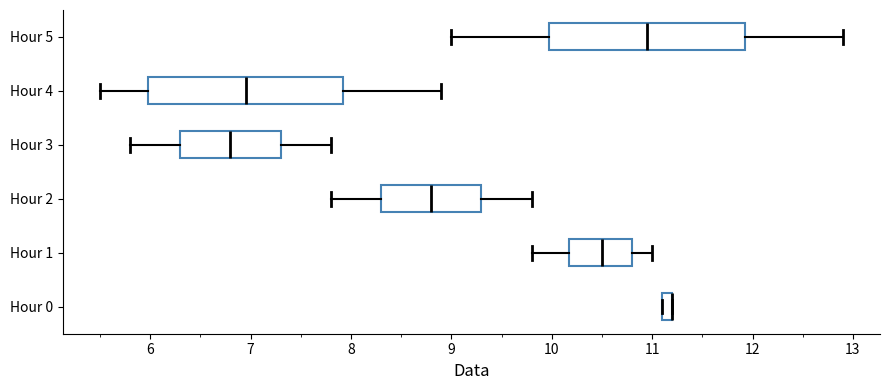

Where is the right edge of the box for Hour 5 on the x-axis? The values are not printed on the chart, so give them approximately, as read against the axis.

11.9